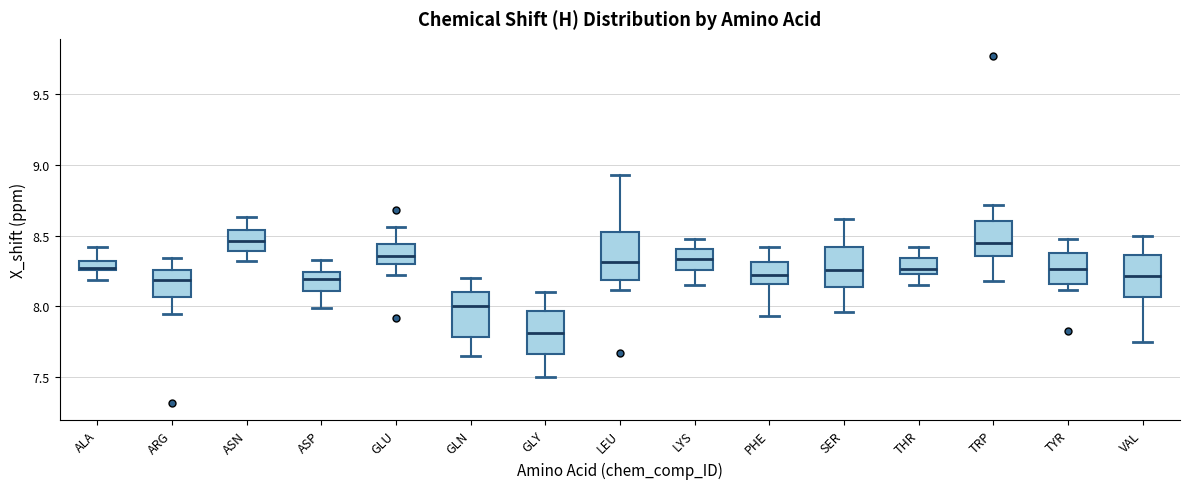

Where does the lower whisker of the box for GLN end on the y-axis? The values are not printed on the chart, so give them approximately, as read against the axis.

7.65